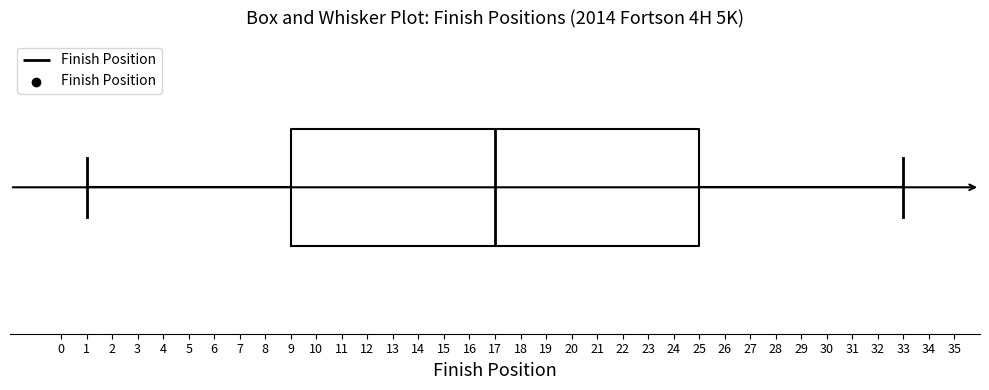

Read this box plot against the x-axis: the position of the median line, the range covered by the box, and the ends of both whiskers. The values are not printed on the chart, so give them approximately, as read against the axis.

median 17, box 9 to 25, whiskers 1 to 33